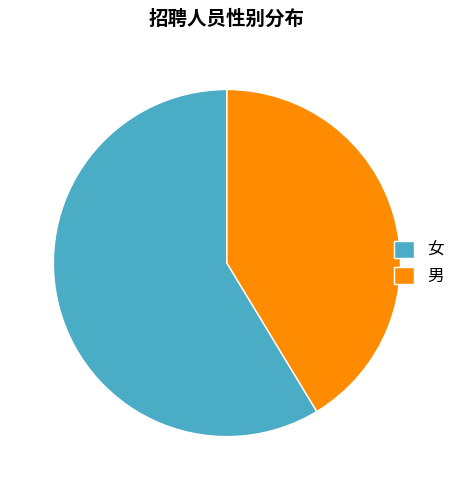

Which slice is the largest?

女